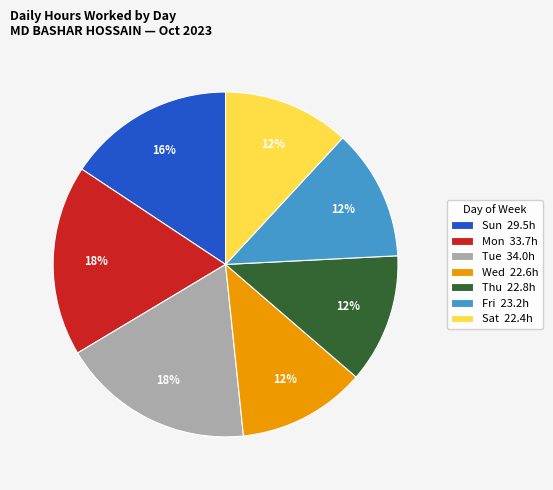

Is Thu 22.8h the majority of the pie?

No